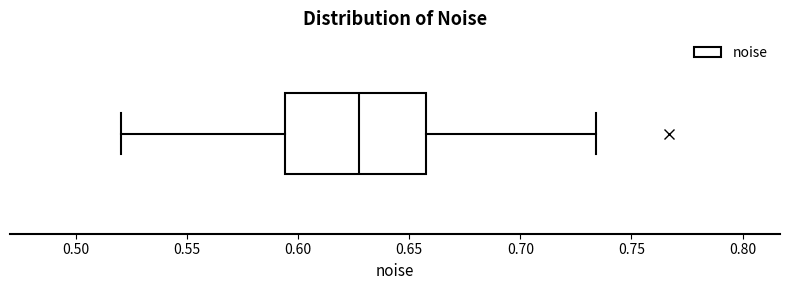

Read this box plot against the x-axis: the position of the median line, the range covered by the box, and the ends of both whiskers. The values are not printed on the chart, so give them approximately, as read against the axis.

median 0.625, box 0.595 to 0.660, whiskers 0.520 to 0.735